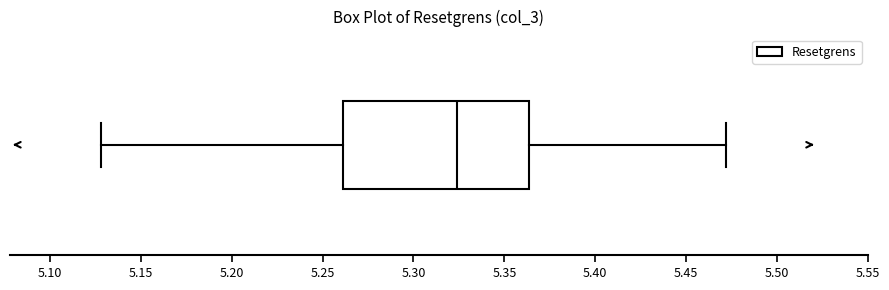

Read this box plot against the x-axis: the position of the median line, the range covered by the box, and the ends of both whiskers. The values are not printed on the chart, so give them approximately, as read against the axis.

median 5.325, box 5.260 to 5.365, whiskers 5.130 to 5.470